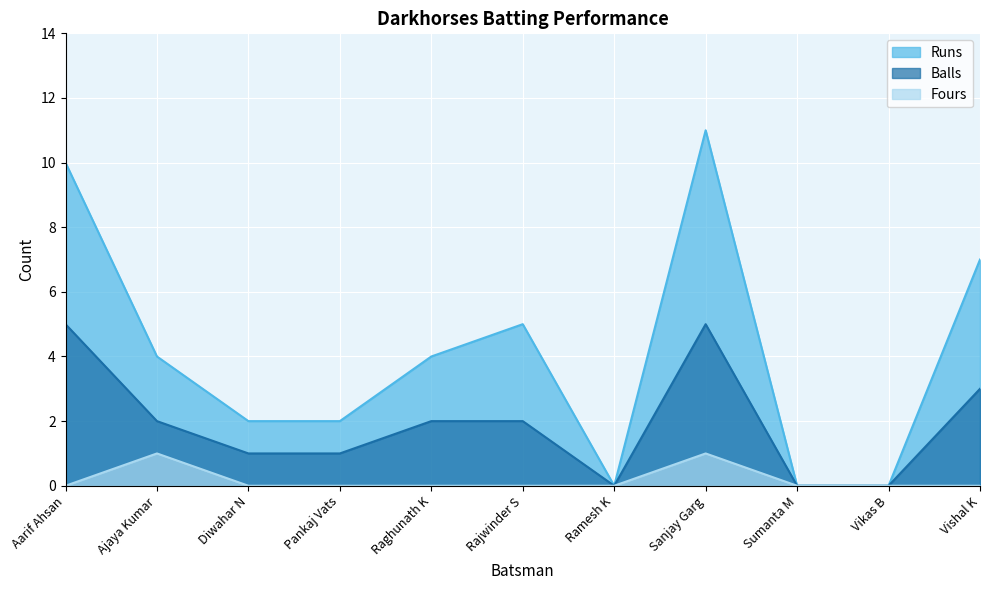

What is the label of the 7th point from the right?

Raghunath K